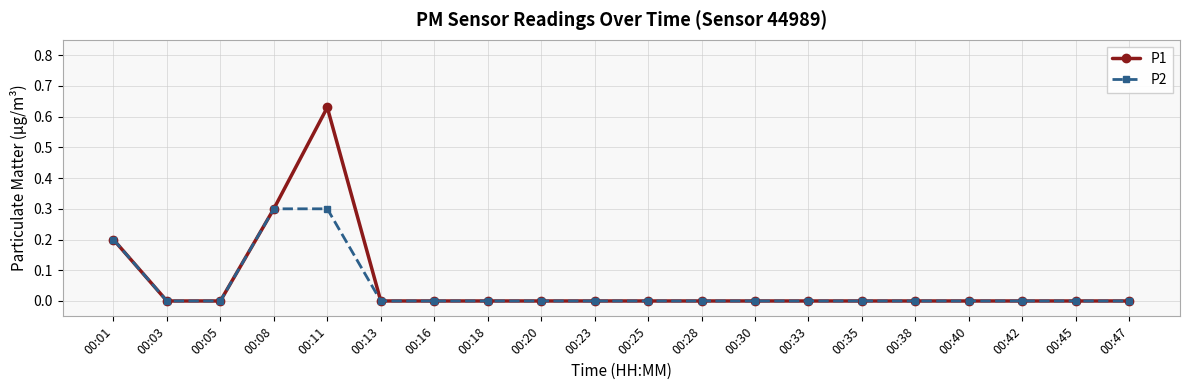

Which series has the widest spread of values?

P1